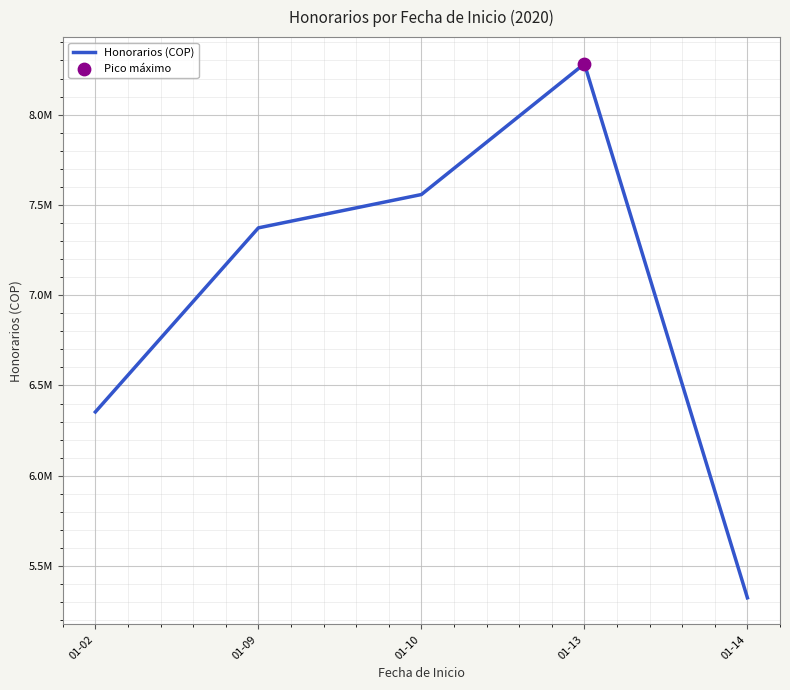

What is the change in value from 01-10 to 01-14?

-2233570.0